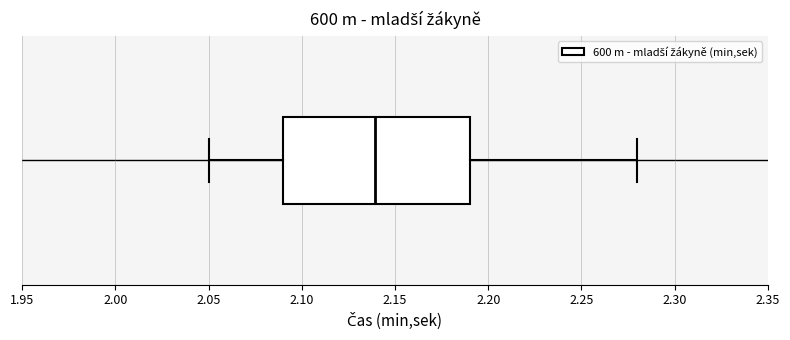

Transcribe this box plot: give where the median line is, the range the box spans, and where the two whiskers end, as read against the x-axis. The values are not printed on the chart, so give them approximately, as read against the axis.

median 2.14, box 2.09 to 2.19, whiskers 2.05 to 2.28